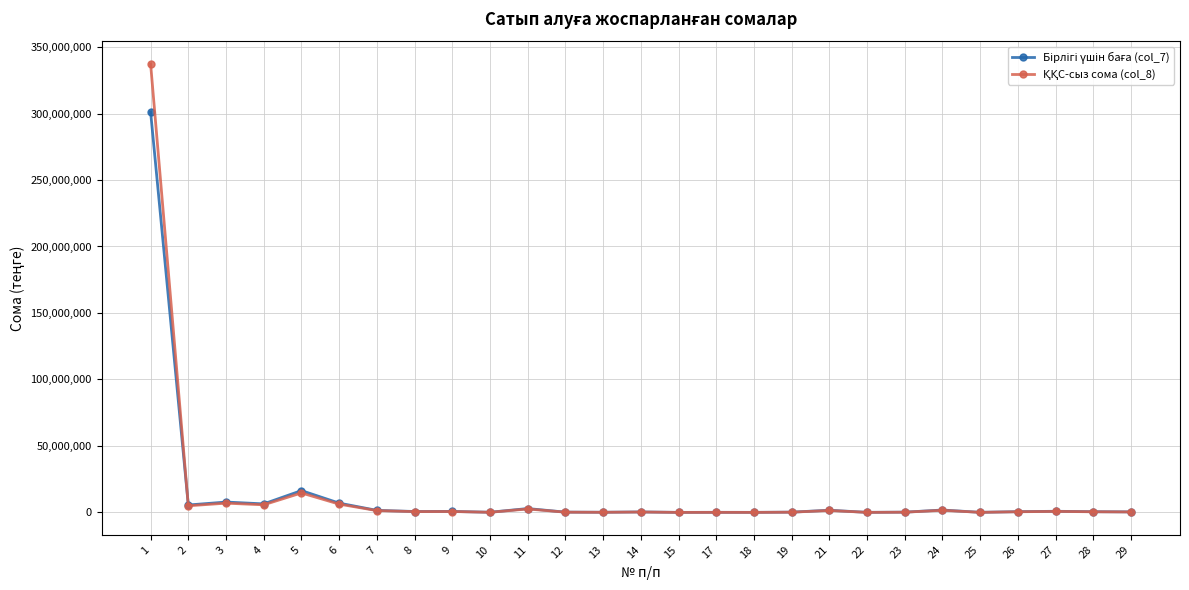

Count the number of data series in this chart.

2